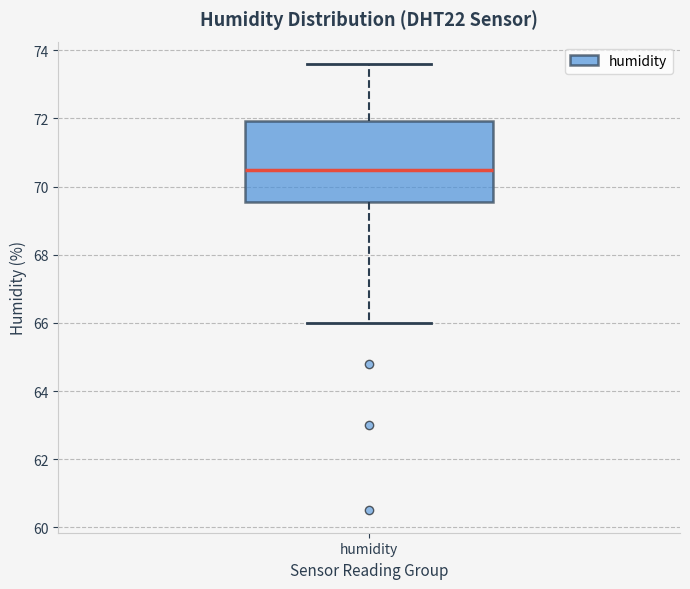

Where does the lower whisker of the box for humidity end on the y-axis? The values are not printed on the chart, so give them approximately, as read against the axis.

66.0